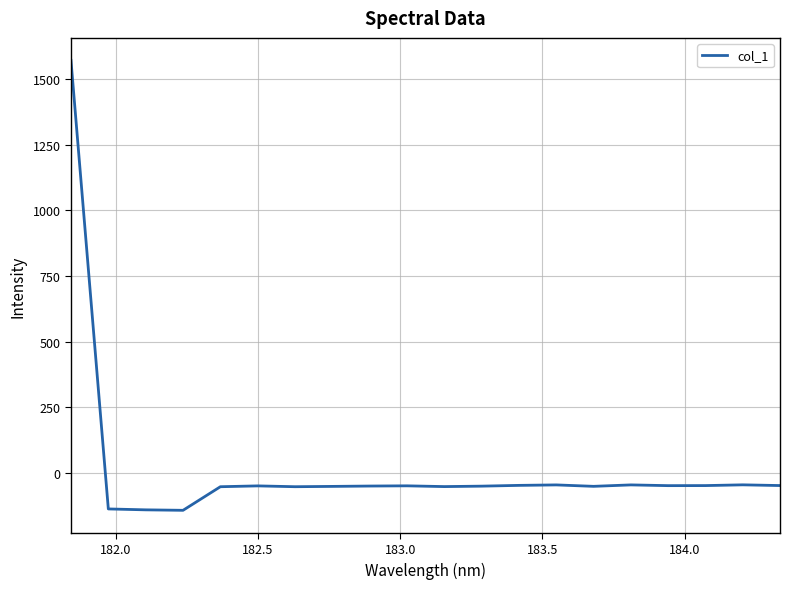

What is the greatest value displayed?

1571.8